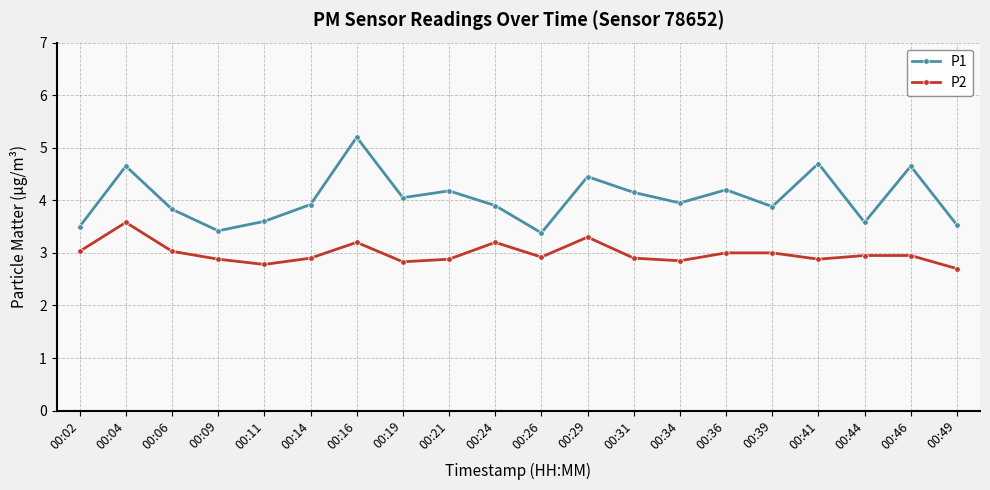

Which category has the lowest value across all series?

00:49